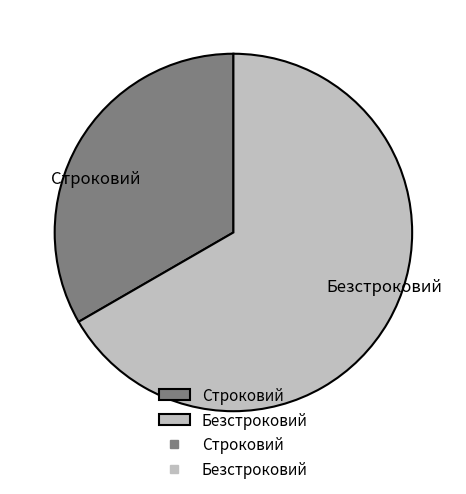

Combined, do Безстроковий and Строковий account for over 50%?

Yes